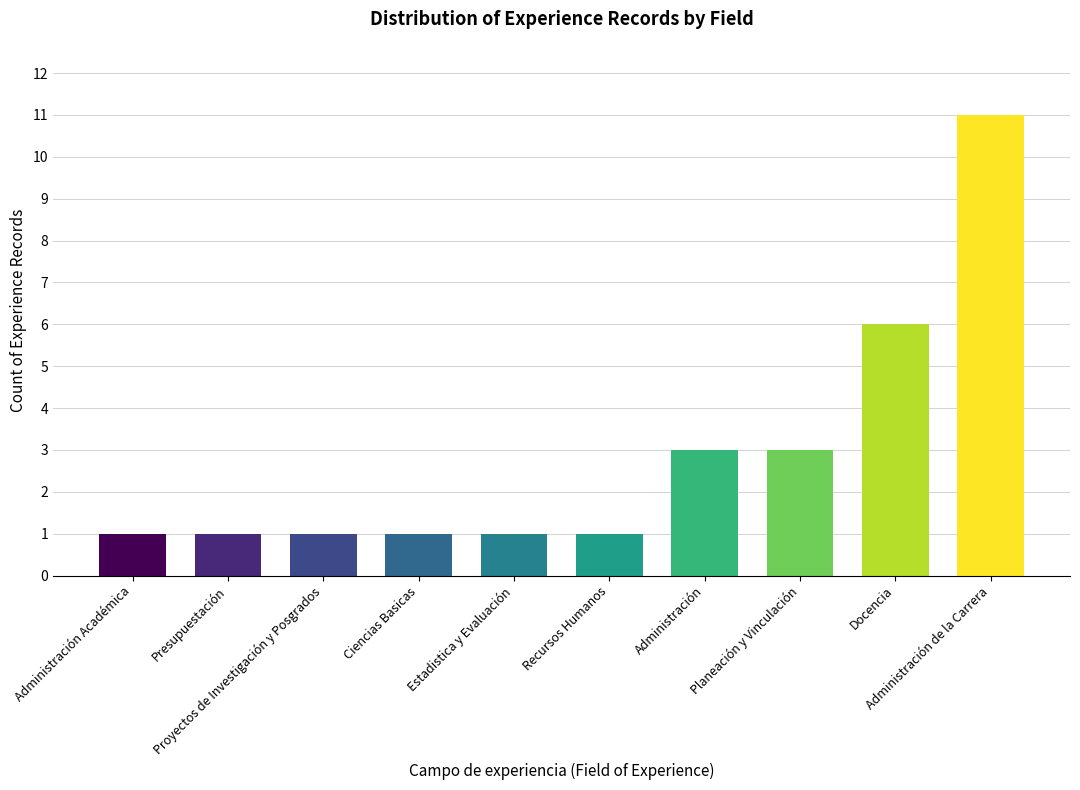

What is the difference between the maximum and minimum values?

10